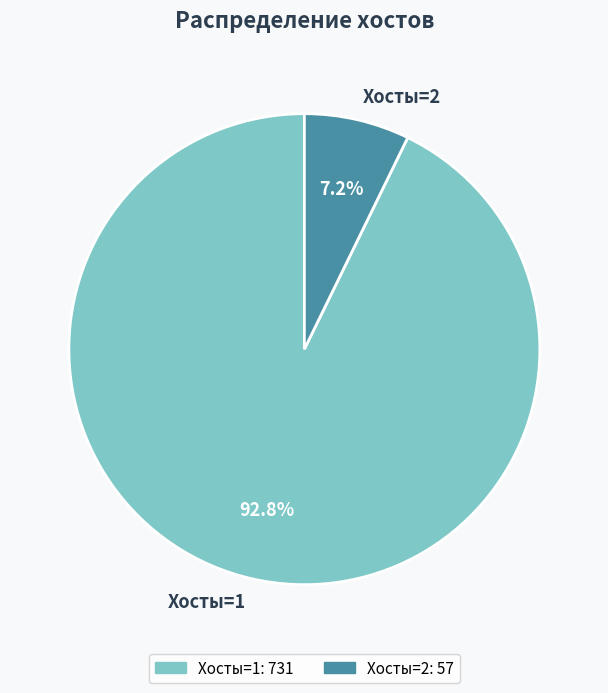

How many segments does this pie chart have?

2